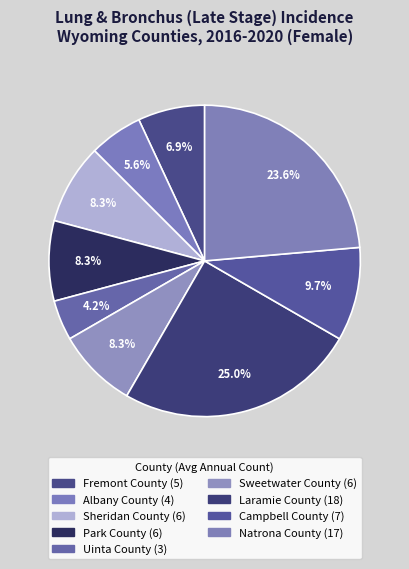

Is it true that Natrona County is 24% of the pie?

True